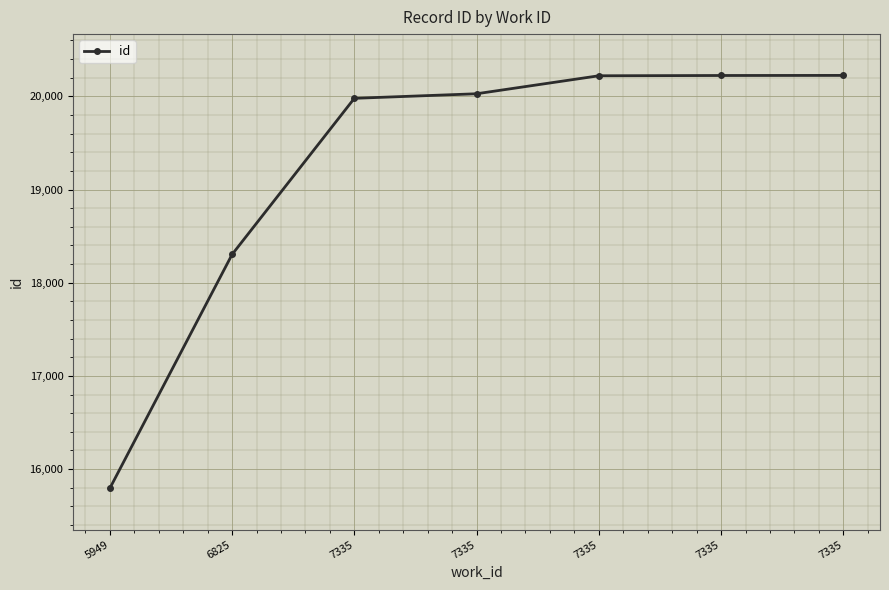

Approximately how many times larger is the value at 7335 compared to 7335?

1.0